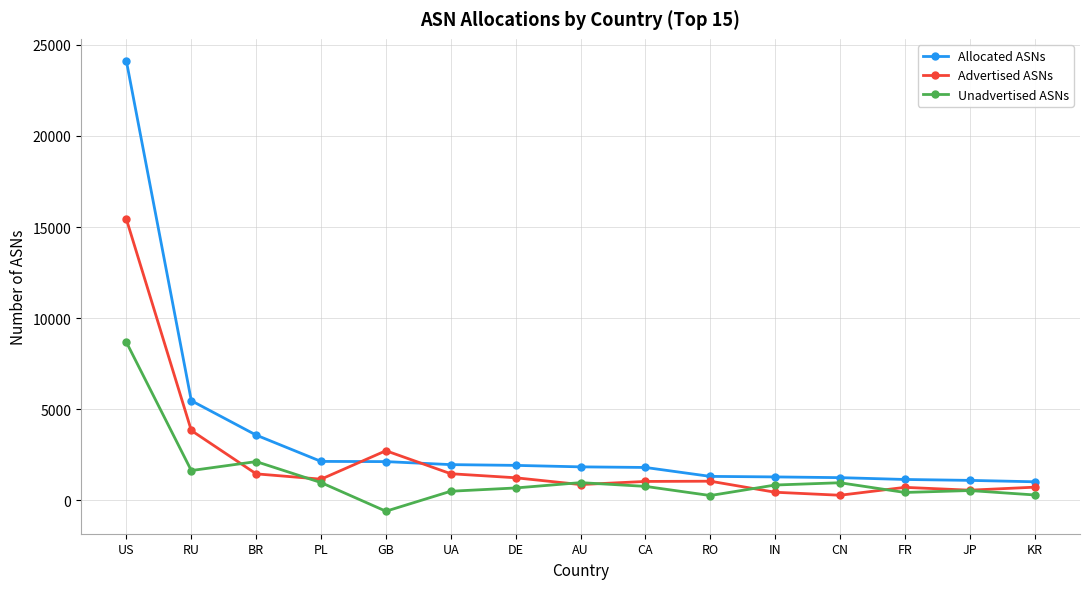

What is the sum of all Allocated ASNs values?

52036